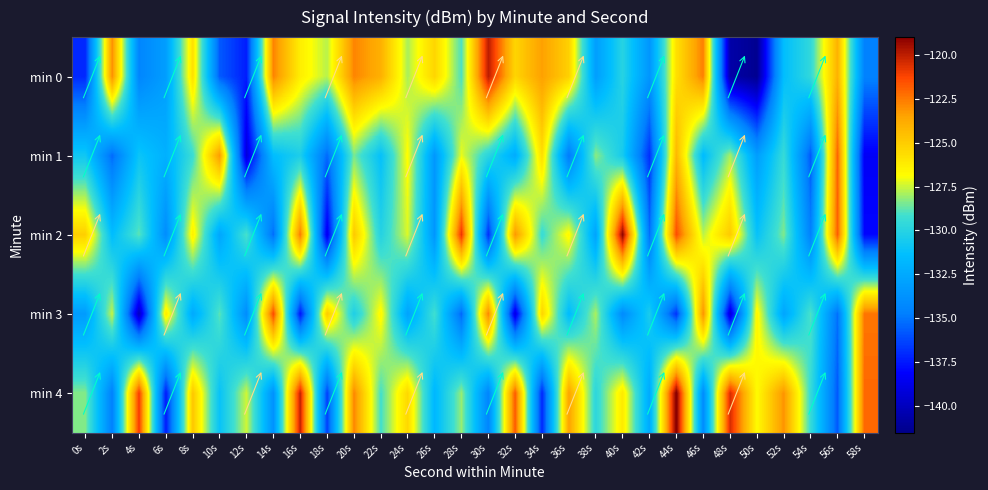

List the series in order of their peak value, lowest first.

min 1, min 3, min 0, min 2, min 4